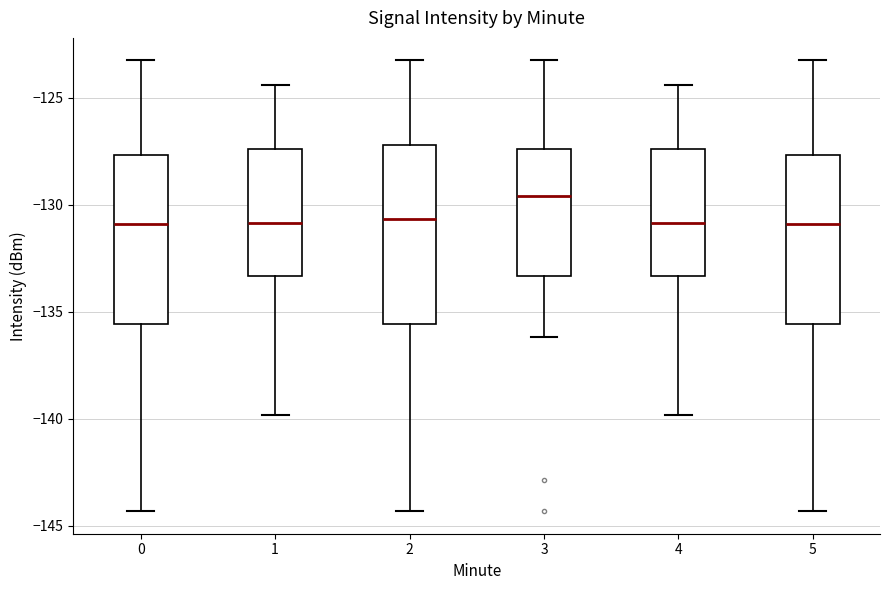

Reading left to right, transcribe this box plot: for each box, give where its median line is, the range the box spans, and where its two whiskers end, as read against the y-axis. The values are not printed on the chart, so give them approximately, as read against the axis.

0: median -131.0, box -135.5 to -127.5, whiskers -144.5 to -123.0
1: median -131.0, box -133.5 to -127.5, whiskers -140.0 to -124.5
2: median -130.5, box -135.5 to -127.0, whiskers -144.5 to -123.0
3: median -129.5, box -133.5 to -127.5, whiskers -136.0 to -123.0
4: median -131.0, box -133.5 to -127.5, whiskers -140.0 to -124.5
5: median -131.0, box -135.5 to -127.5, whiskers -144.5 to -123.0